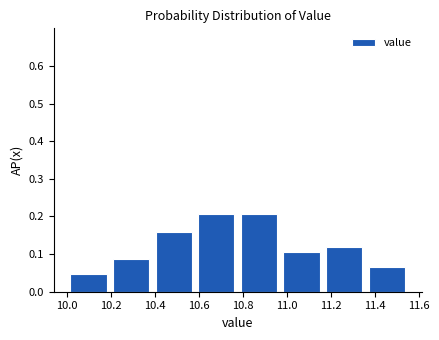

How tall is the bar that spans 10.96 to 11.16 on the x-axis? Neither the bar edges nor the heights are printed on the chart, so give them approximately, as read against the axes.

0.11